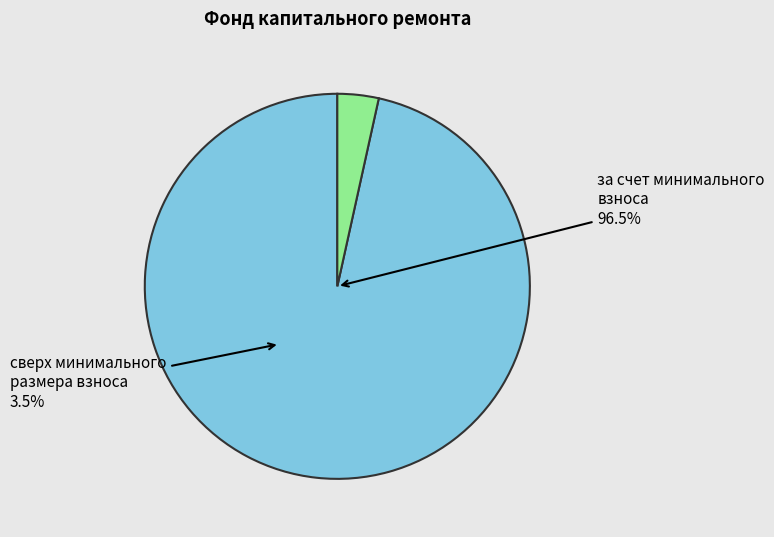

True or false: сверх минимального размера взноса accounts for 3% of the total.

True